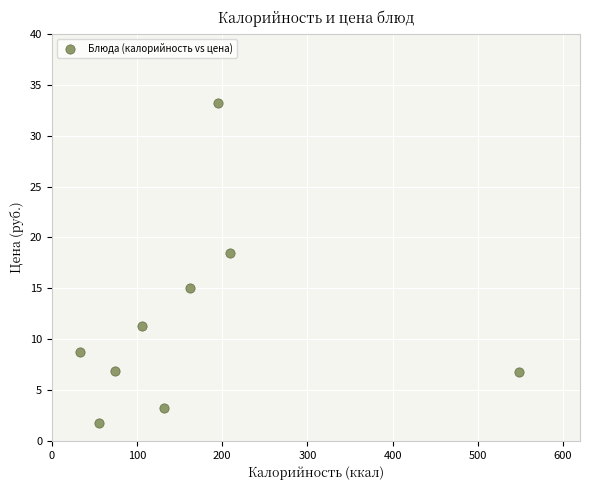

What is the average Y value?

11.7